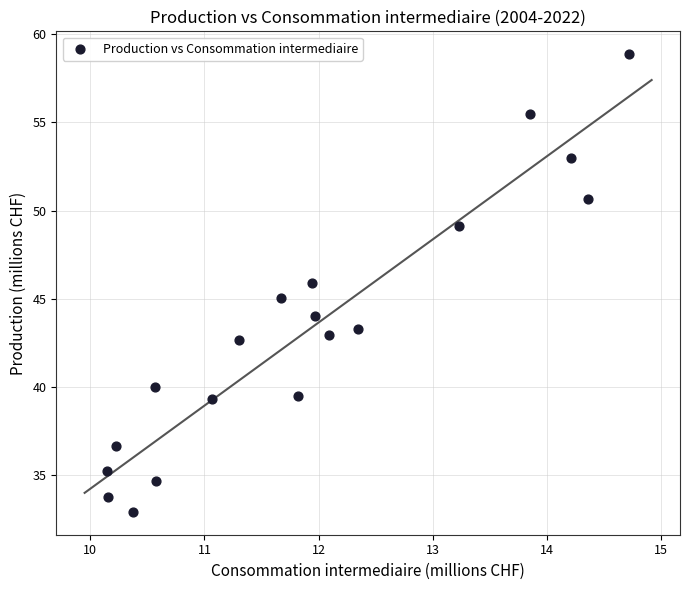

What is the range of X values (max minus min)?

4.6